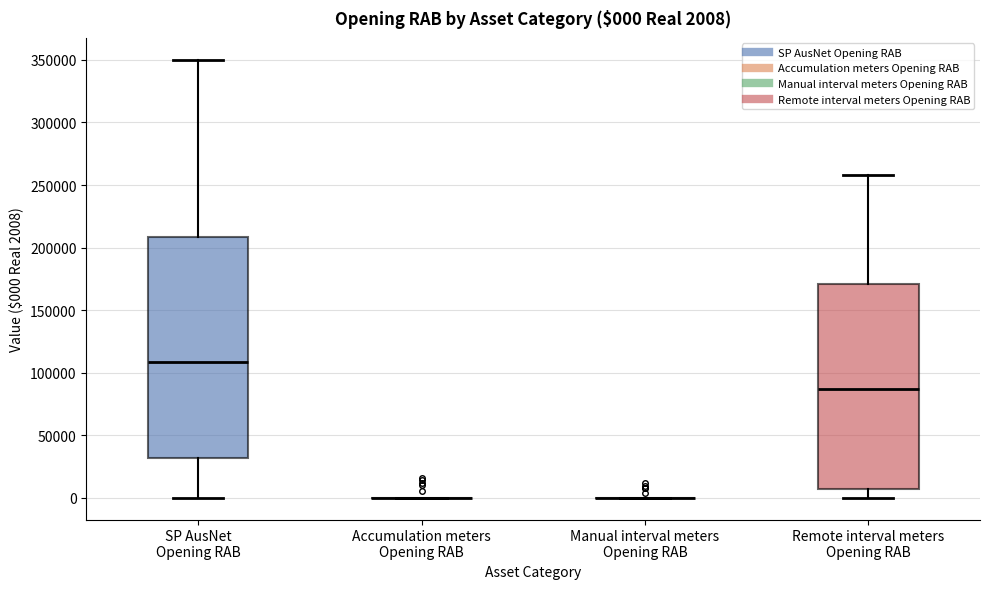

Which box is the tallest, from its lower edge to its upper edge?

SP AusNet Opening RAB